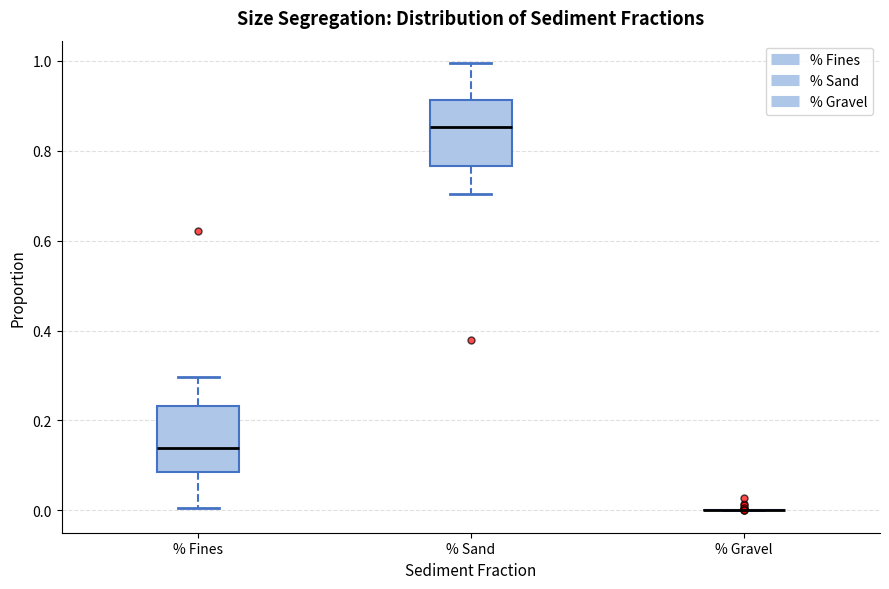

Reading left to right, transcribe this box plot: for each box, give where its median line is, the range the box spans, and where its two whiskers end, as read against the y-axis. The values are not printed on the chart, so give them approximately, as read against the axis.

% Fines: median 0.14, box 0.08 to 0.24, whiskers 0.00 to 0.30
% Sand: median 0.86, box 0.76 to 0.92, whiskers 0.70 to 1.00
% Gravel: box collapsed to a line at 0.00, whiskers 0.00 to 0.00